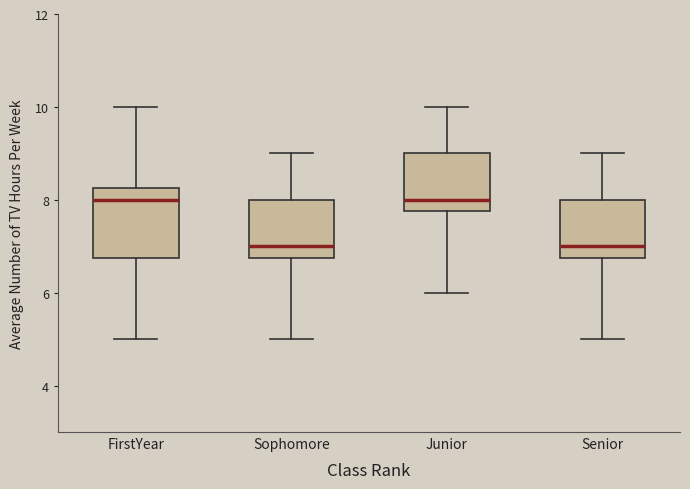

Where is the upper edge of the box for Junior on the y-axis? The values are not printed on the chart, so give them approximately, as read against the axis.

9.0